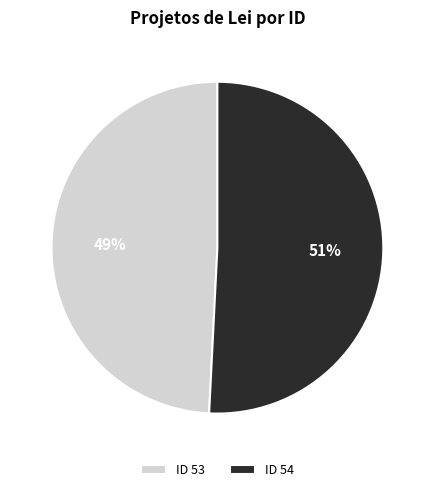

Rank the categories by value from lowest to highest.

ID 53, ID 54